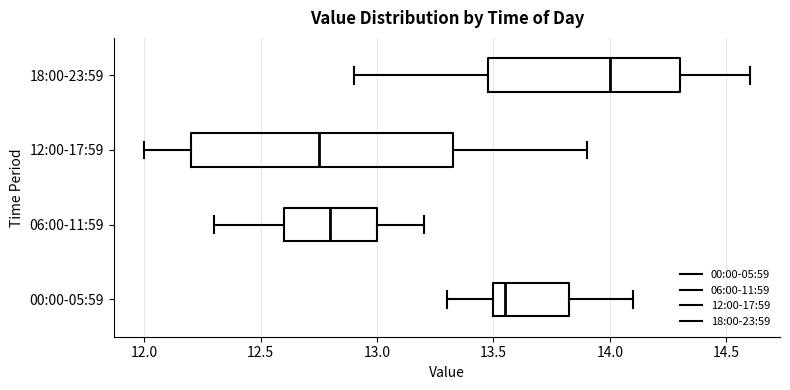

Reading bottom to top, transcribe this box plot: for each box, give where its median line is, the range the box spans, and where its two whiskers end, as read against the x-axis. The values are not printed on the chart, so give them approximately, as read against the axis.

00:00-05:59: median 13.55, box 13.50 to 13.85, whiskers 13.30 to 14.10
06:00-11:59: median 12.80, box 12.60 to 13.00, whiskers 12.30 to 13.20
12:00-17:59: median 12.75, box 12.20 to 13.35, whiskers 12.00 to 13.90
18:00-23:59: median 14.00, box 13.50 to 14.30, whiskers 12.90 to 14.60